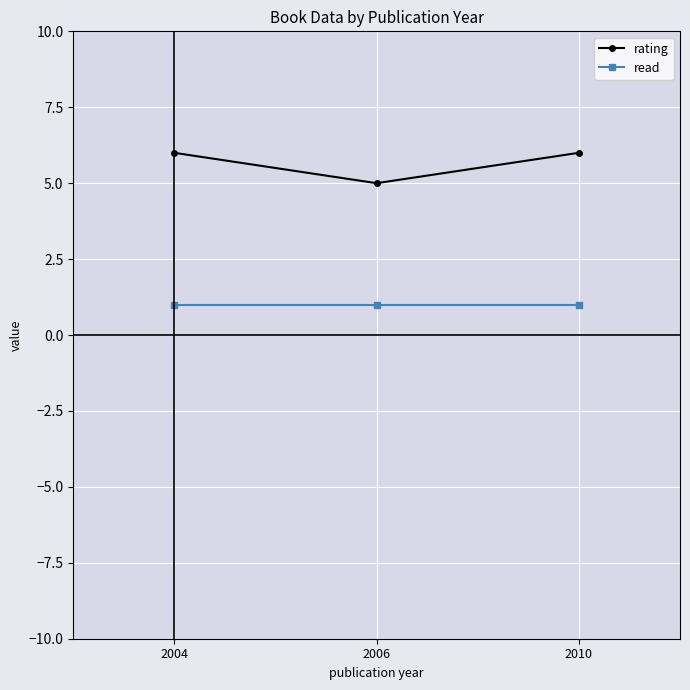

Reading left to right, transcribe all the data shown in this chart.

rating: 6	5	6
read: 1	1	1